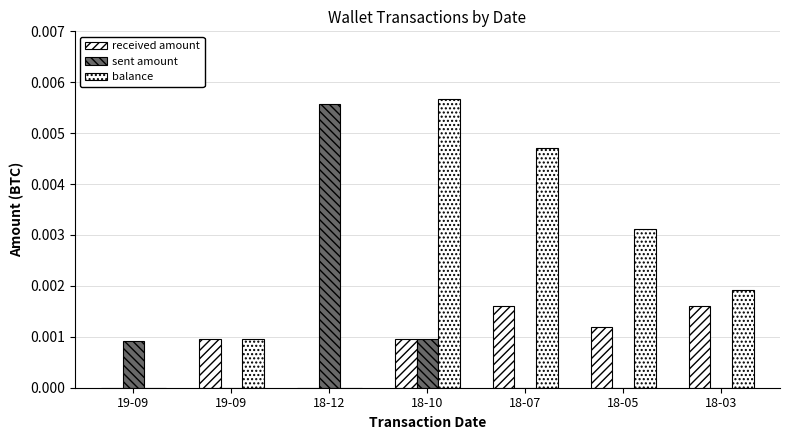

What is the label of the 5th bar from the right?

18-12